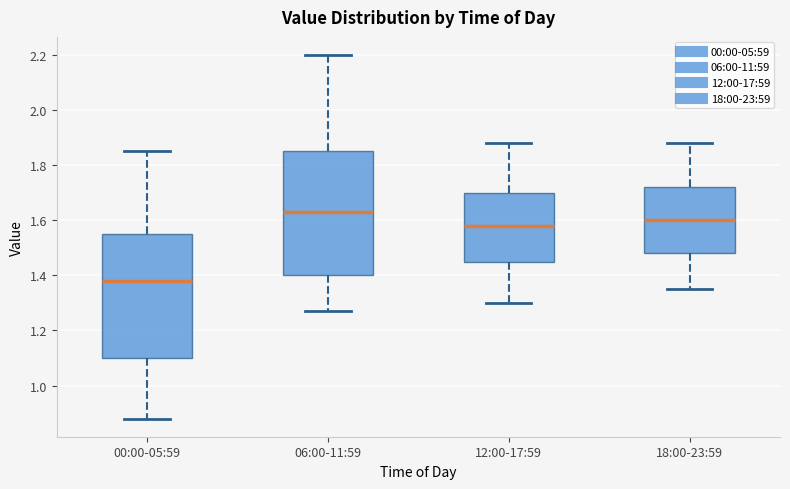

Where does the lower whisker of the box for 12:00-17:59 end on the y-axis? The values are not printed on the chart, so give them approximately, as read against the axis.

1.30